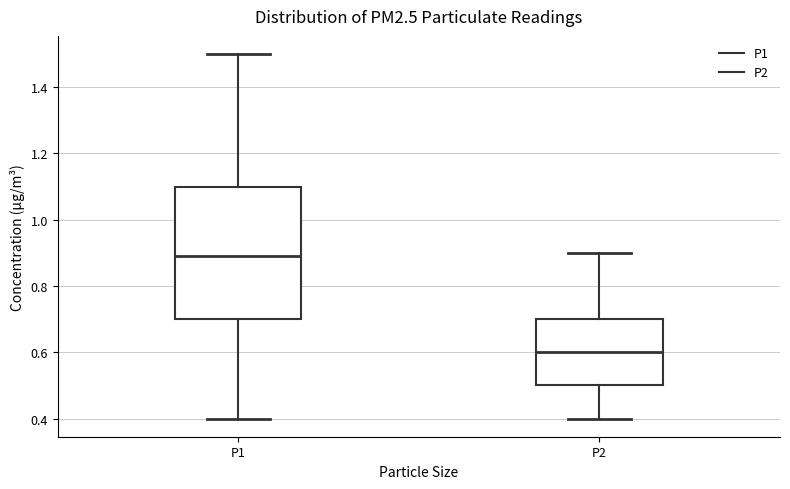

Which box has the lowest median line?

P2